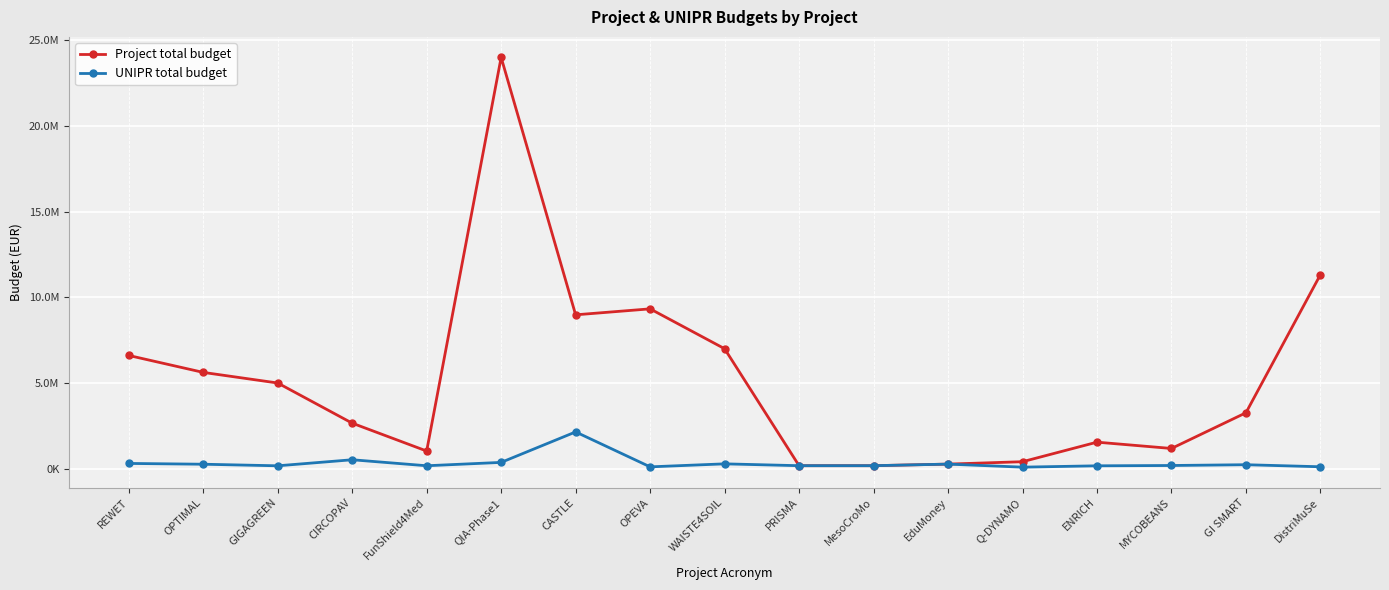

Read the UNIPR total budget value at GI SMART.

229574.1